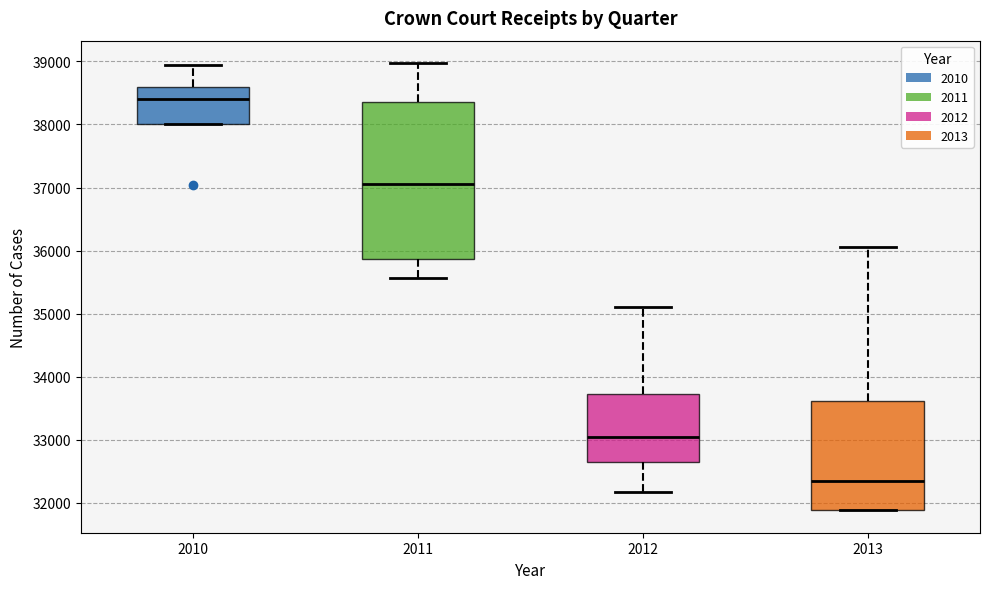

Where is the lower edge of the box at x = 2013 on the y-axis? The values are not printed on the chart, so give them approximately, as read against the axis.

31900